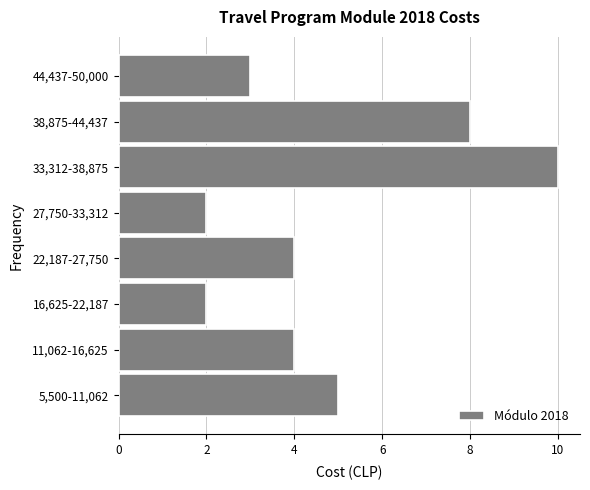

Reading top to bottom, list all the values displayed in this chart.

44,437-50,000=3	38,875-44,437=8	33,312-38,875=10	27,750-33,312=2	22,187-27,750=4	16,625-22,187=2	11,062-16,625=4	5,500-11,062=5